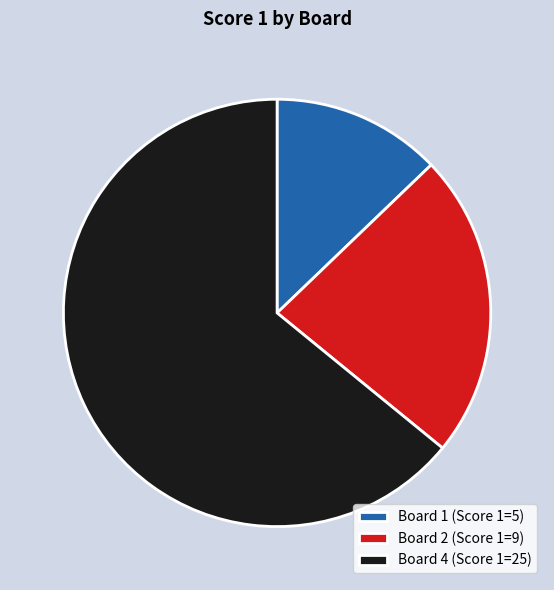

What is the smallest slice in the pie chart?

Board 1 (Score 1=5)